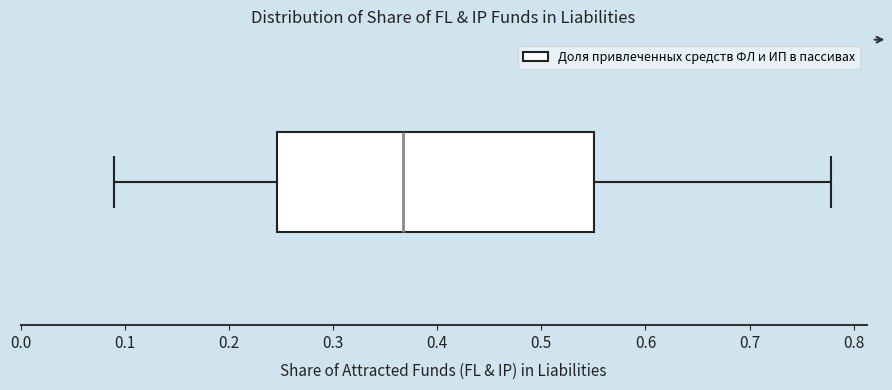

Read this box plot against the x-axis: the position of the median line, the range covered by the box, and the ends of both whiskers. The values are not printed on the chart, so give them approximately, as read against the axis.

median 0.37, box 0.25 to 0.55, whiskers 0.09 to 0.78